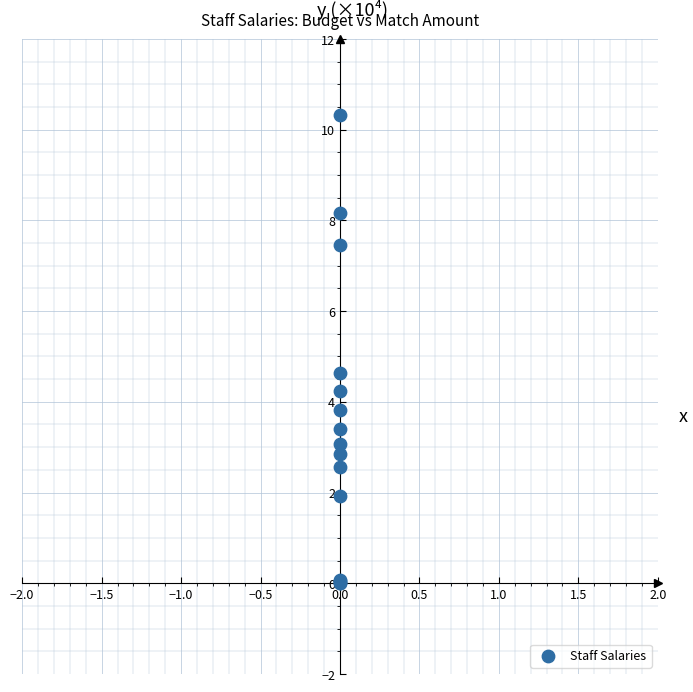

What Y value in the scatter plot is closest to 5?

4.6